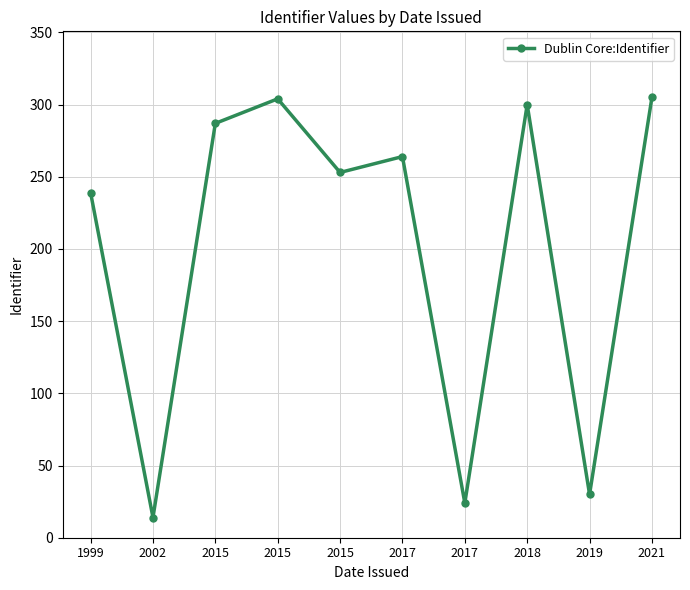

What is the value of the 2nd point from the left?

14